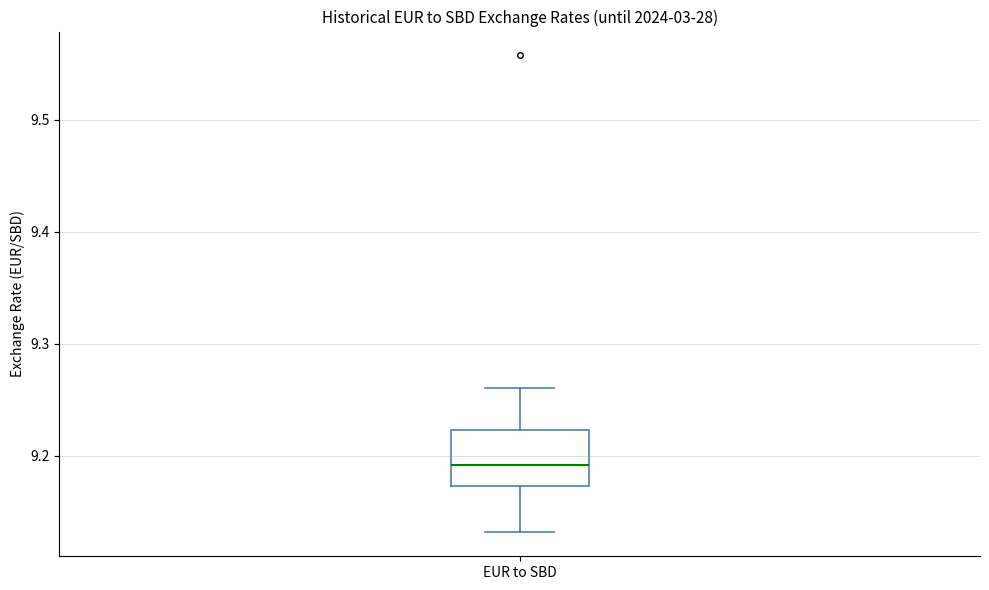

Where does the lower whisker of the box for EUR to SBD end on the y-axis? The values are not printed on the chart, so give them approximately, as read against the axis.

9.13